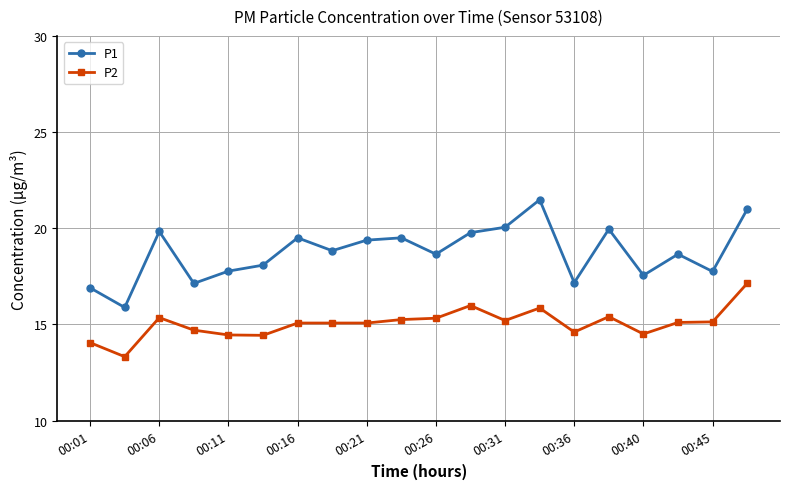

True or false: P2 and P1 intersect in this chart.

False